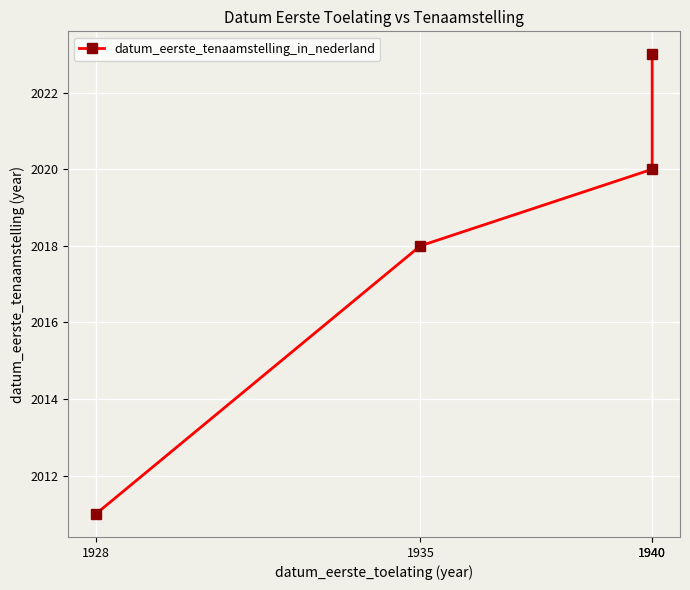

Count the number of data series in this chart.

1